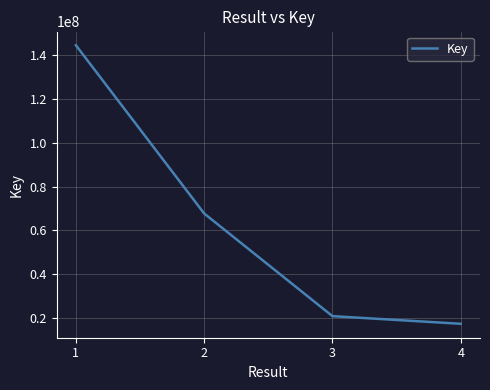

What is the difference between the second highest and minimum values?

50347857